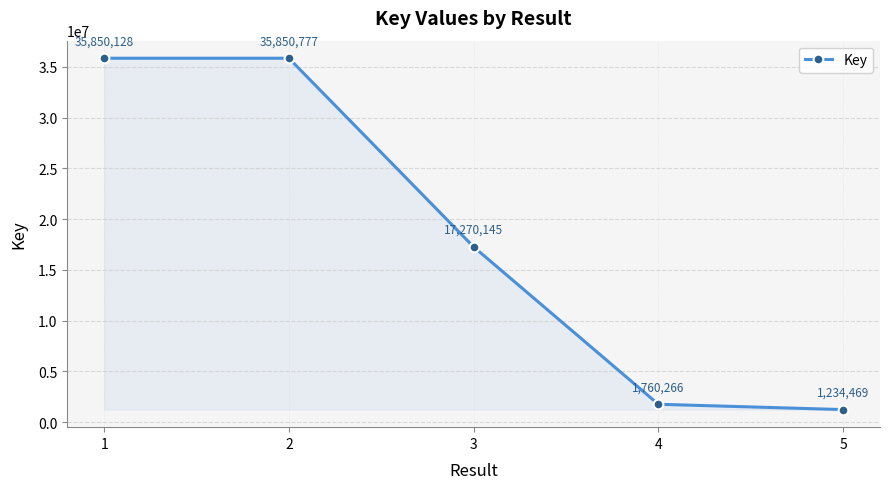

What is the value of the 3rd point from the left?

17270145